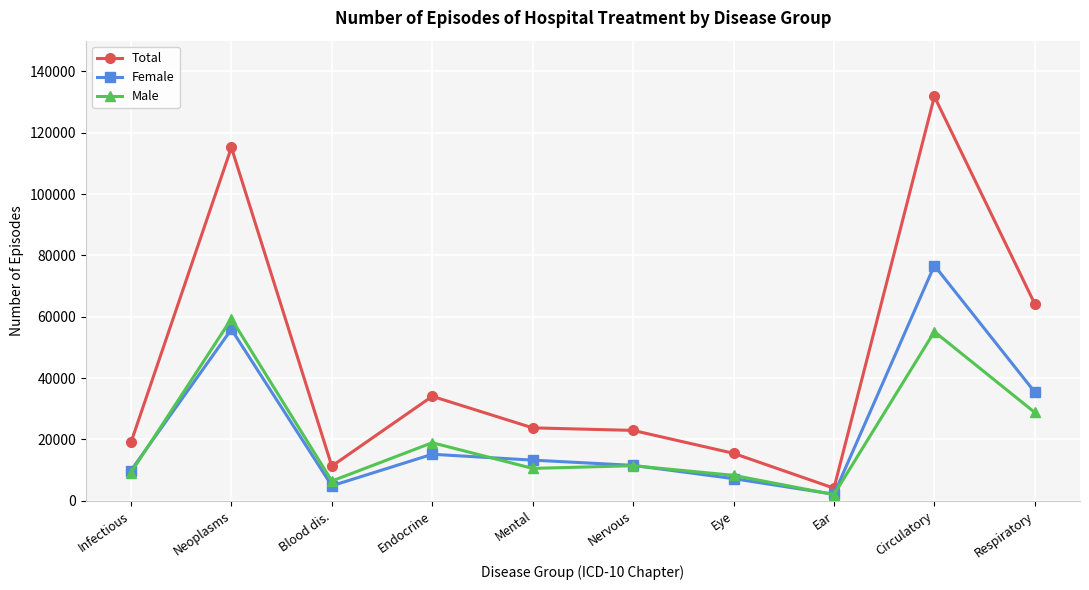

What is the spread (max minus min) of values at Blood dis.?

6411